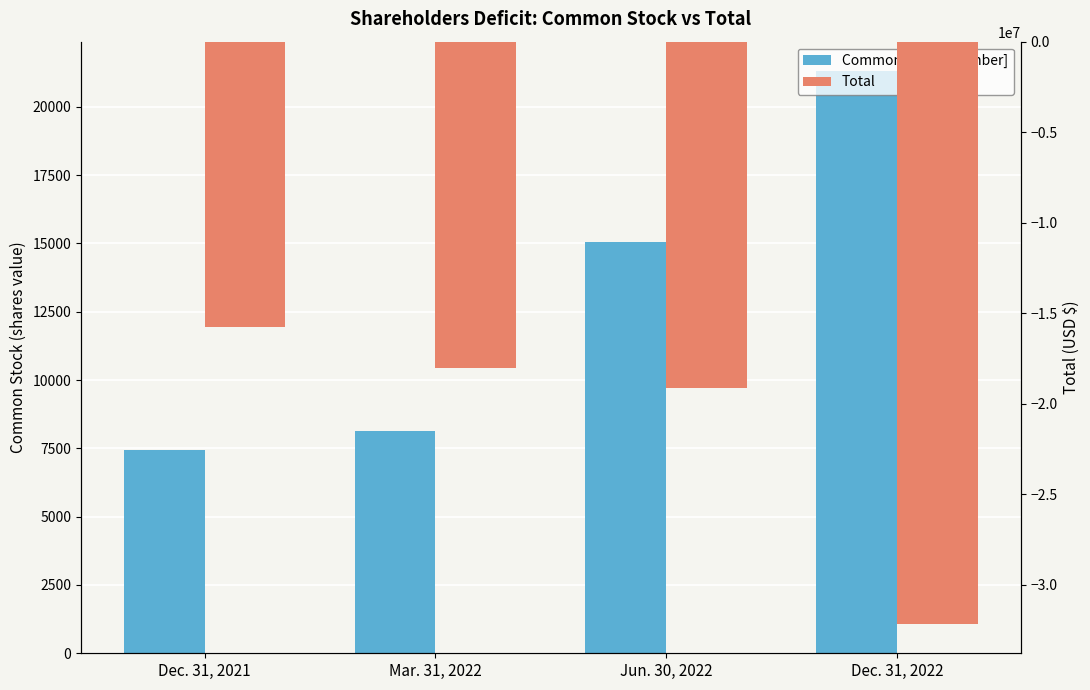

The value of Common Stock [Member] at Mar. 31, 2022 is 4356. True or false?

False